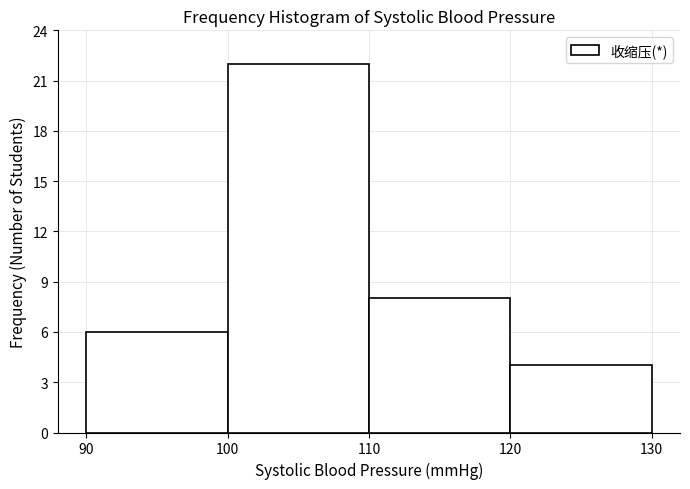

Which range on the x-axis has the tallest bar?

100 to 110